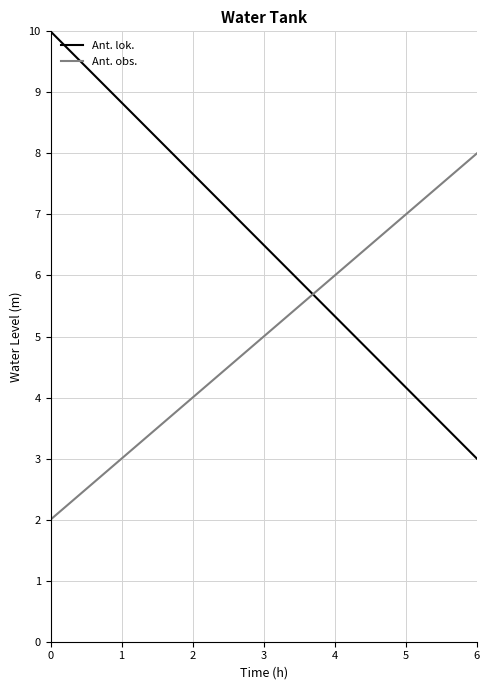

Which series has the largest total across all categories?

Ant. lok.